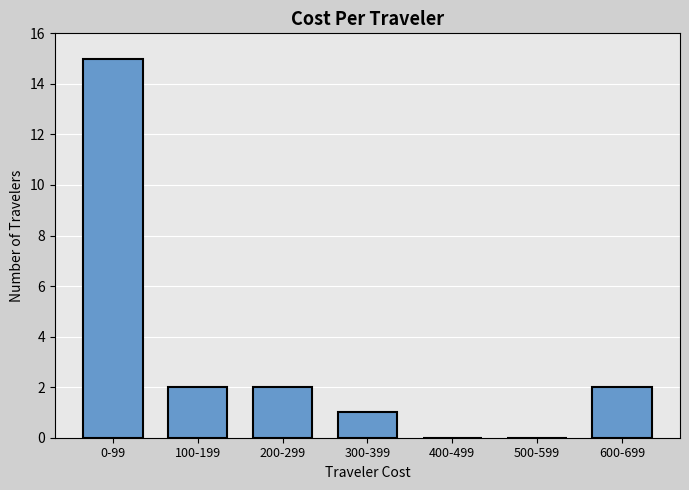

Reading left to right, list all the values displayed in this chart.

0-99=15	100-199=2	200-299=2	300-399=1	400-499=0	500-599=0	600-699=2